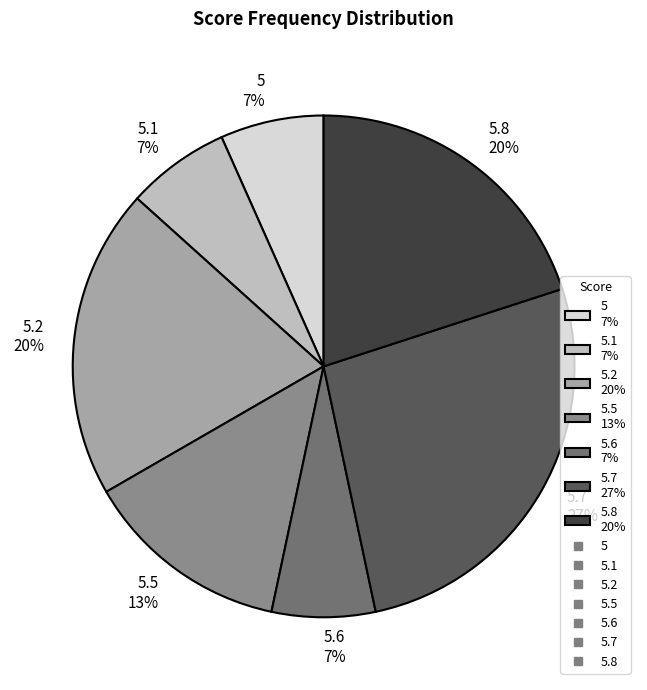

Is there a majority slice in this chart?

No